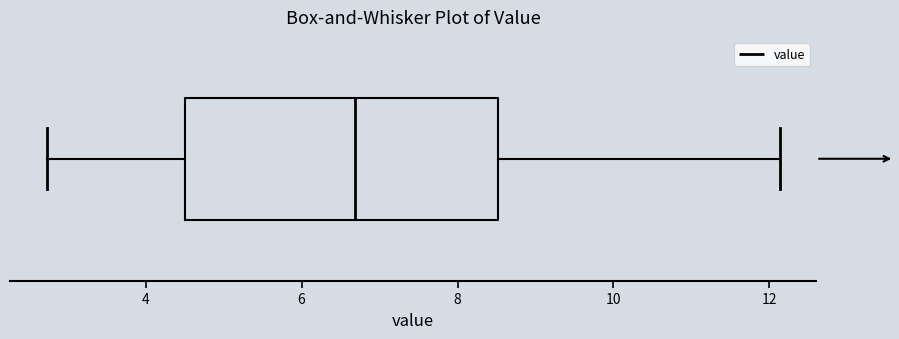

Where does the right whisker of the box end on the x-axis? The values are not printed on the chart, so give them approximately, as read against the axis.

12.2